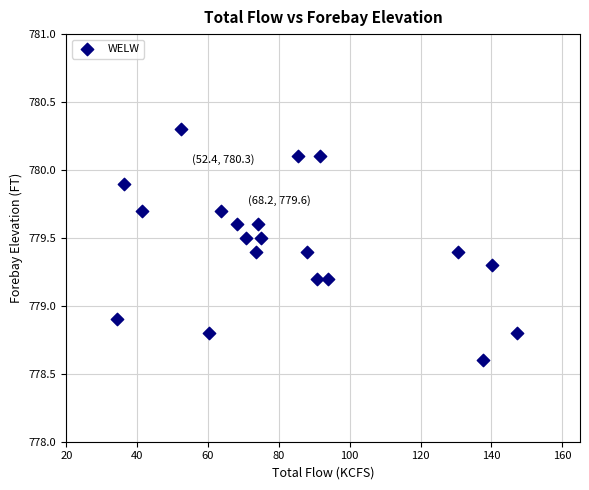

What is the range of X values (max minus min)?

112.9